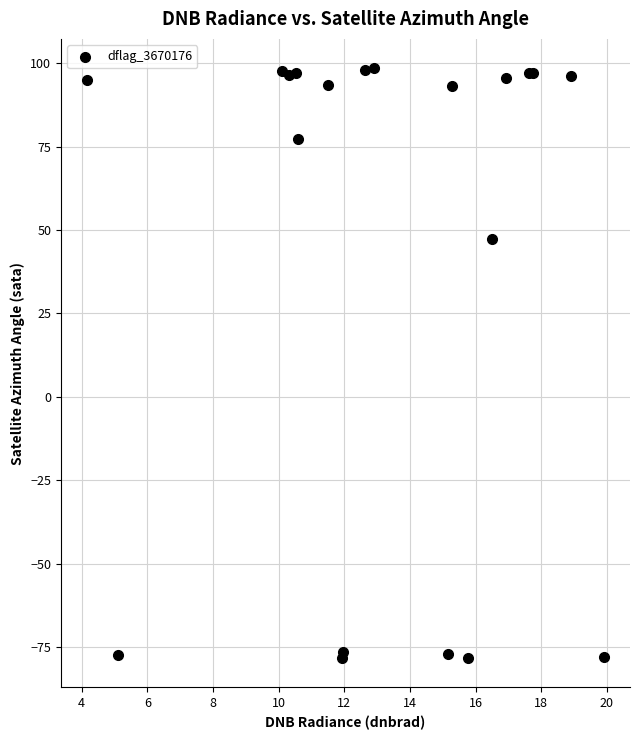

What Y value in the scatter plot is closest to 10?

47.3